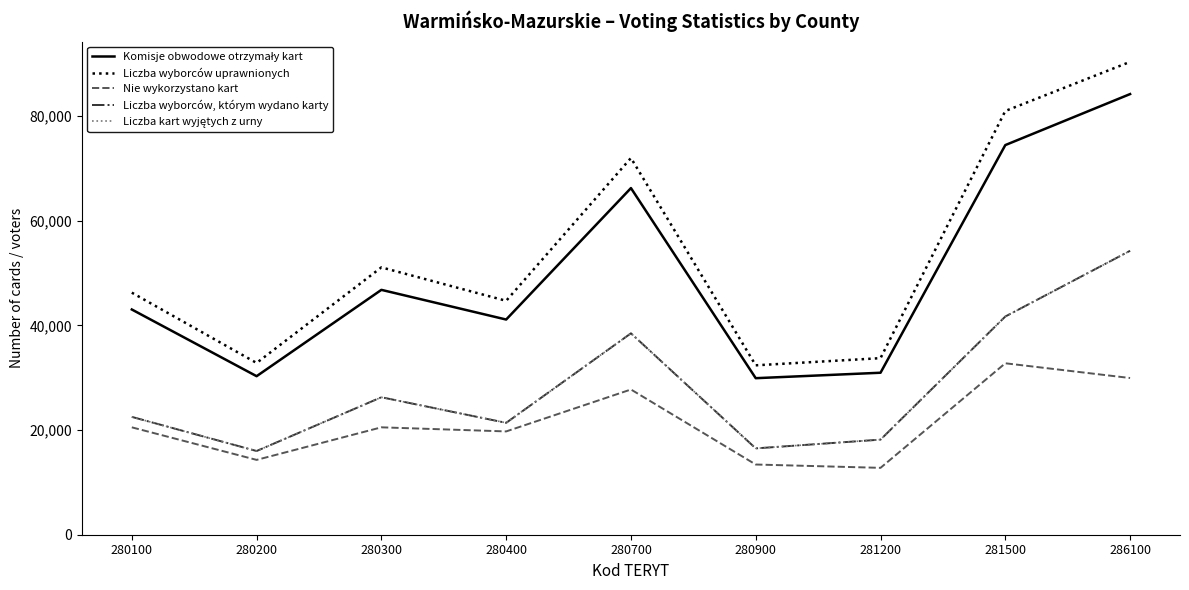

True or false: Liczba wyborców uprawnionych and Nie wykorzystano kart intersect in this chart.

False